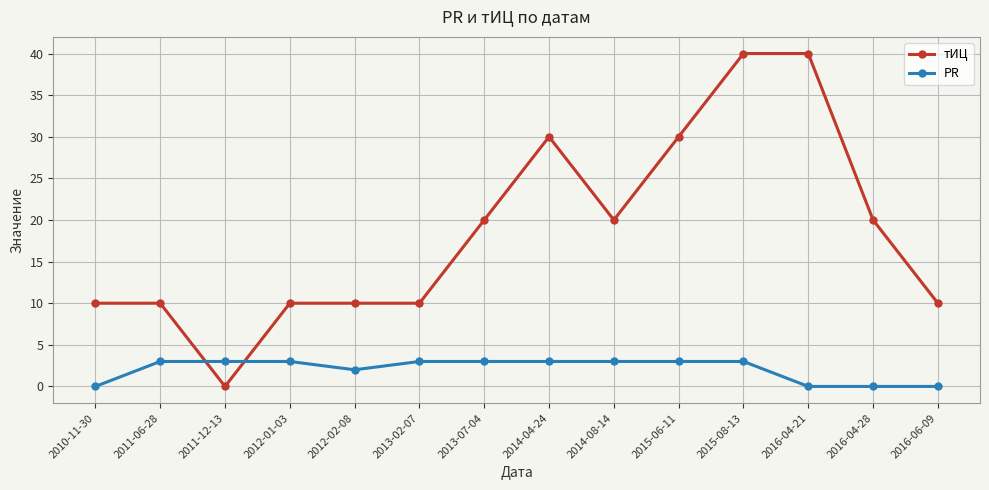

Reading right to left, what are all the values shown in this chart?

тИЦ: 10	20	40	40	30	20	30	20	10	10	10	0	10	10
PR: 0	0	0	3	3	3	3	3	3	2	3	3	3	0